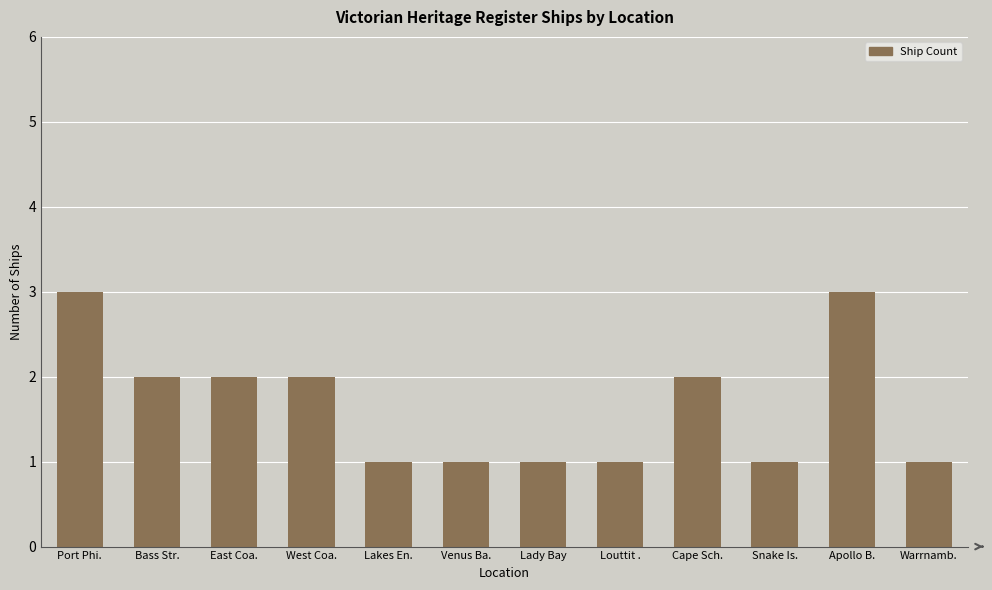

Does the chart contain stacked bars?

No